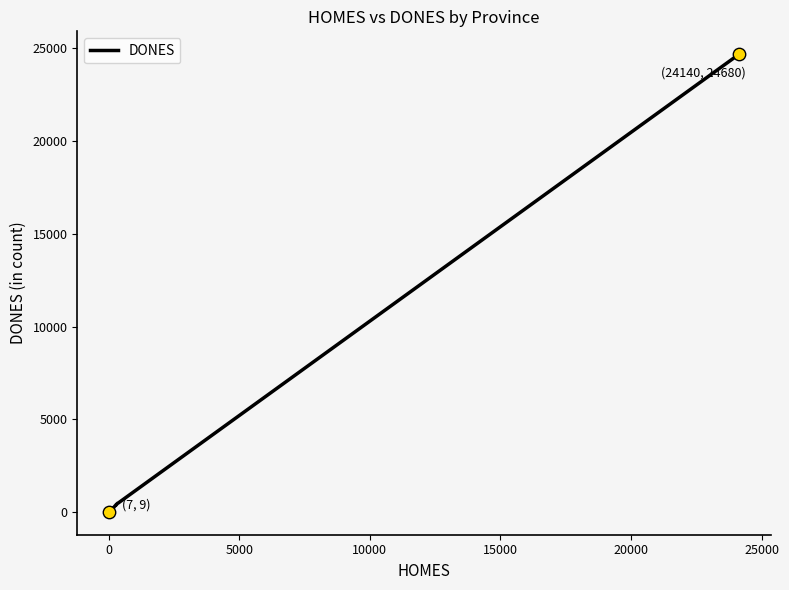

Approximately how many times larger is the value at 10000 compared to 25000?

0.7